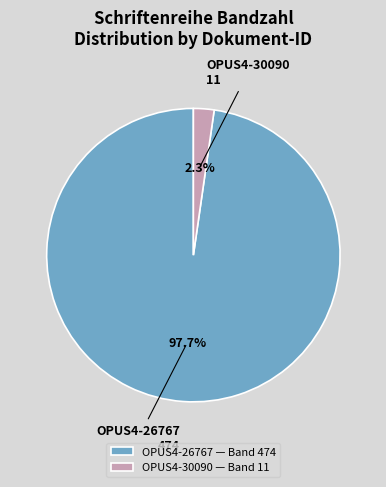

Which has a higher value, OPUS4-30090 — Band 11 or OPUS4-26767 — Band 474?

OPUS4-26767 — Band 474